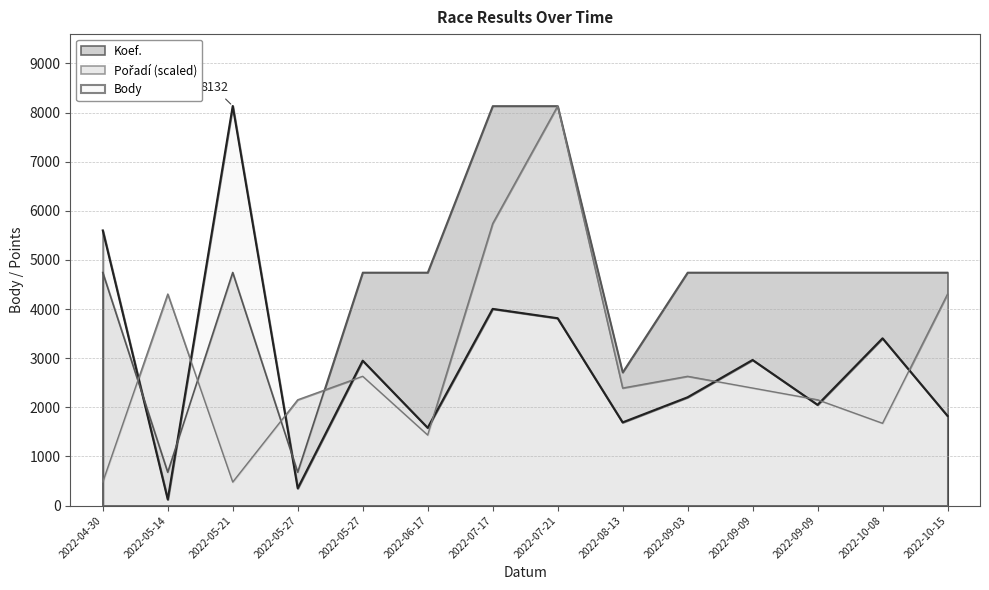

Which series has the widest spread of values?

Body